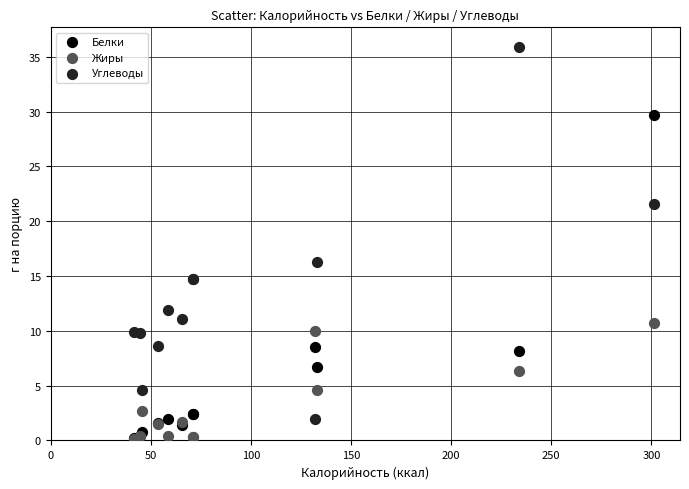

Across all series, what Y value is closest to 18?

16.2